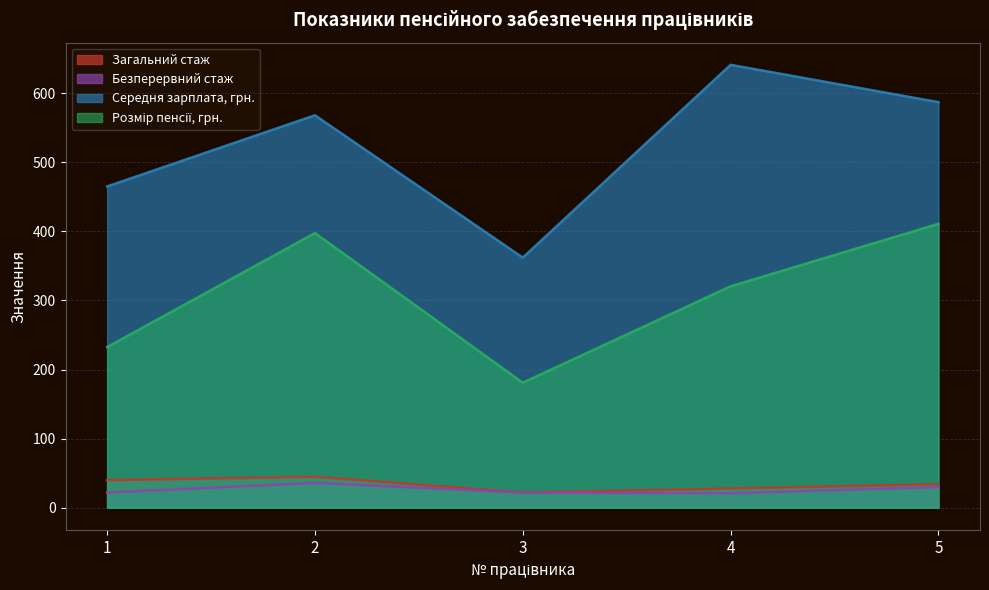

What is the spread (max minus min) of values at 1?

443.0